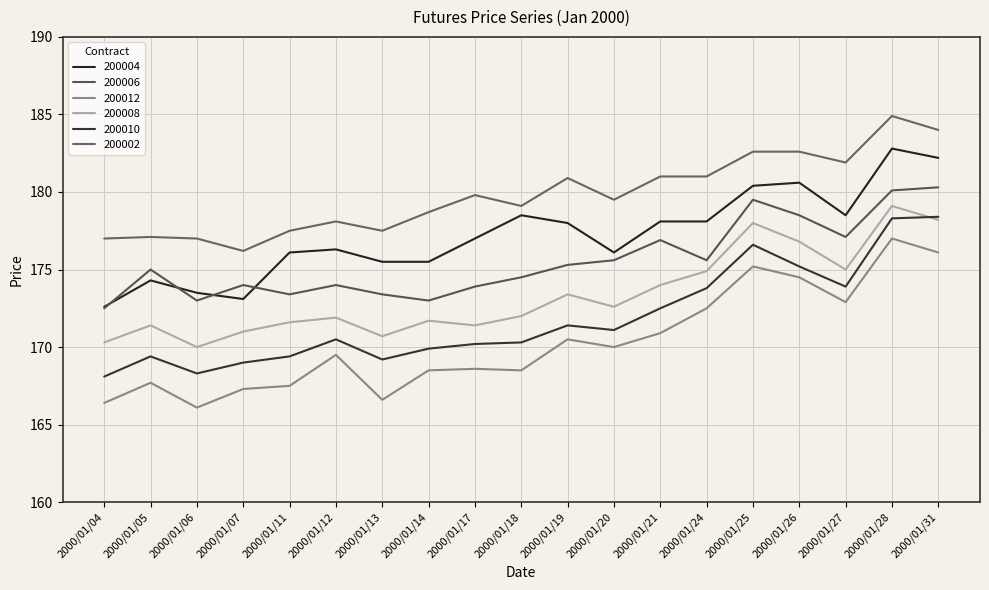

How many distinct data groups are displayed?

6